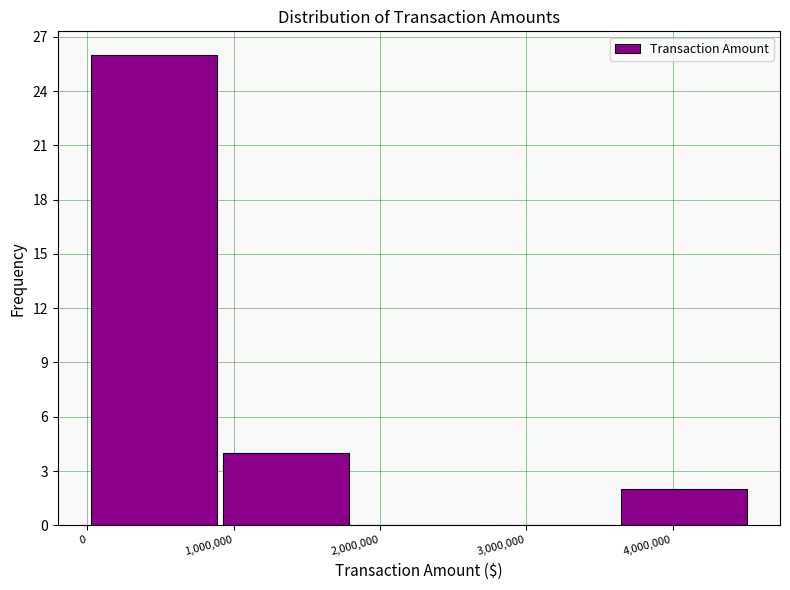

How tall is the bar that spans 0 to 900000 on the x-axis? Neither the bar edges nor the heights are printed on the chart, so give them approximately, as read against the axes.

26